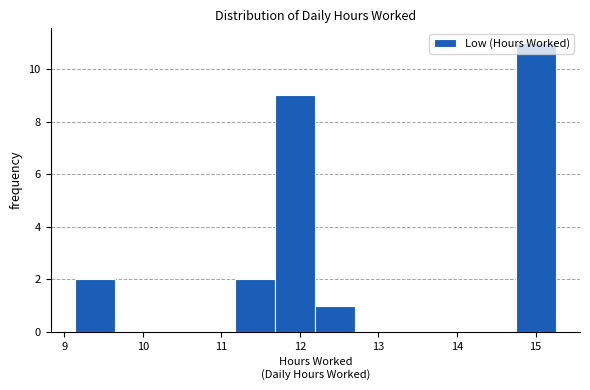

Which range on the x-axis has the tallest bar?

14.7 to 15.3